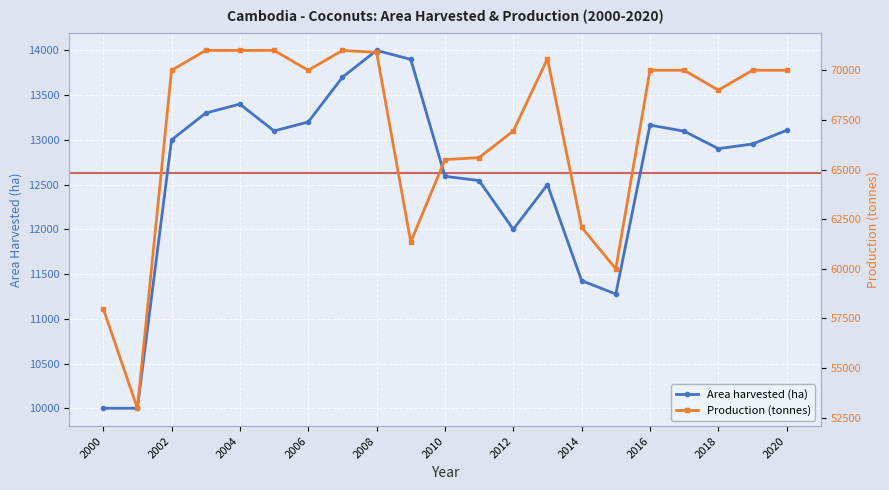

What is the average value of the Area harvested (ha) series?

12627